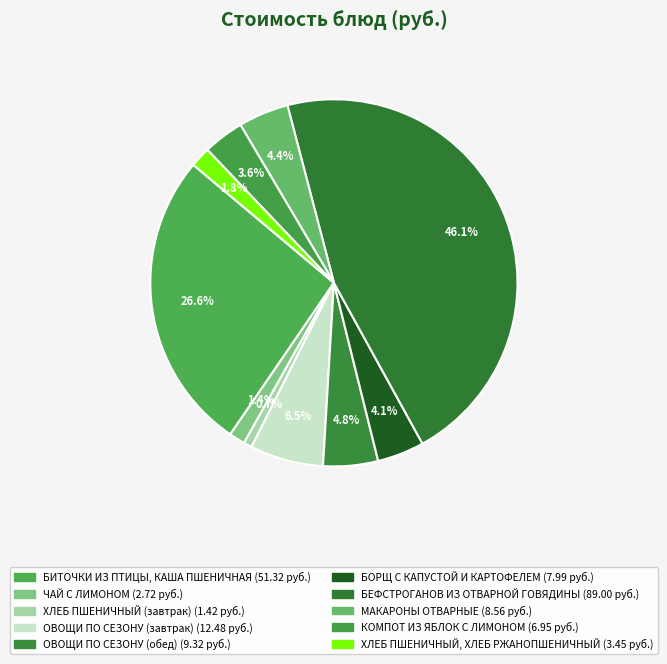

What percentage do БОРЩ С КАПУСТОЙ И КАРТОФЕЛЕМ and КОМПОТ ИЗ ЯБЛОК С ЛИМОНОМ together represent?

7.7%